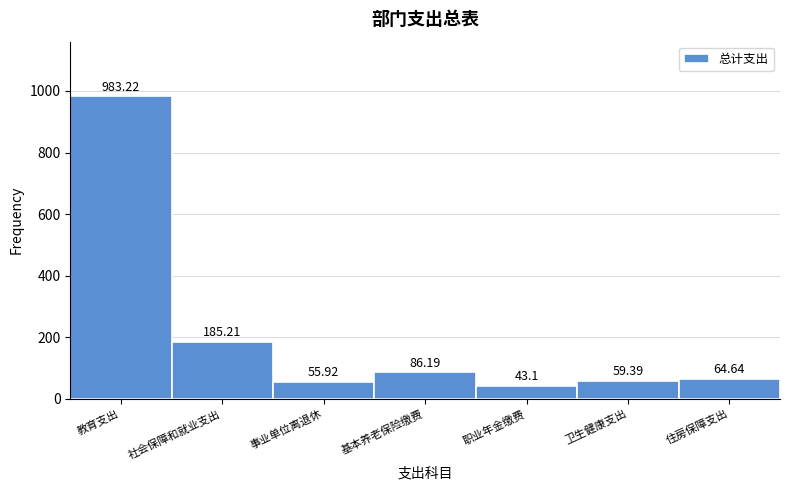

At which label does the data first exceed 64?

教育支出